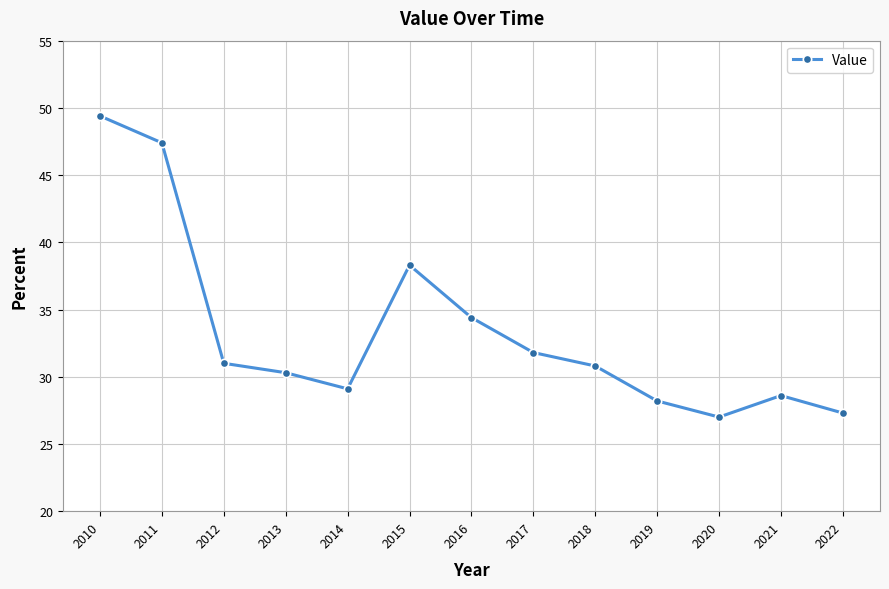

True or false: there are more than 1 points higher than both neighbors.

True